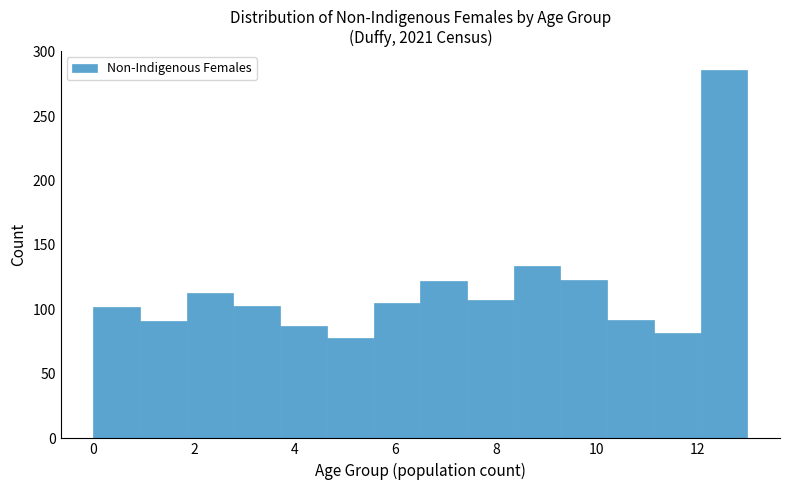

Which range on the x-axis has the tallest bar?

12.0 to 13.0